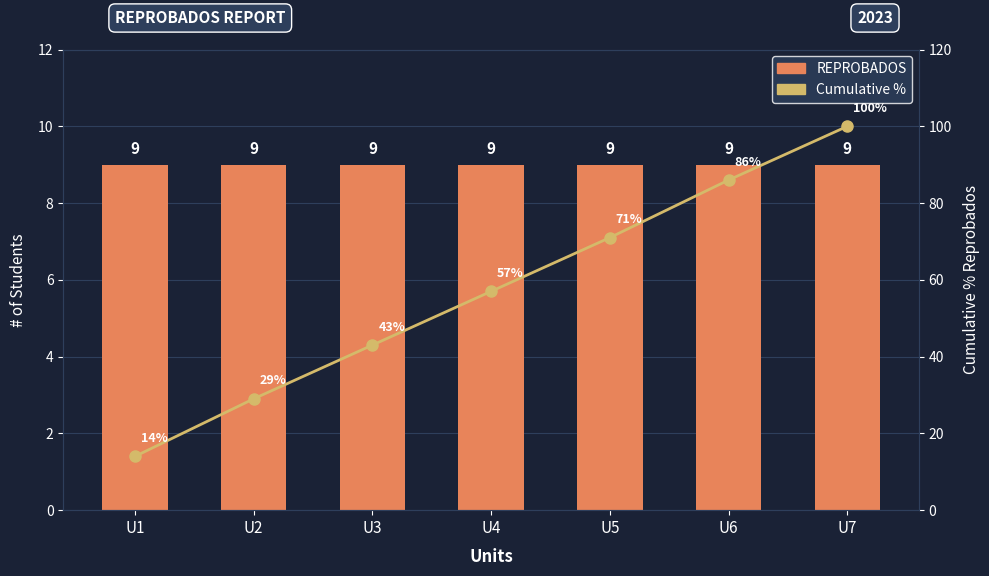

Which series changed the most between U2 and U6?

Cumulative % Reprobados